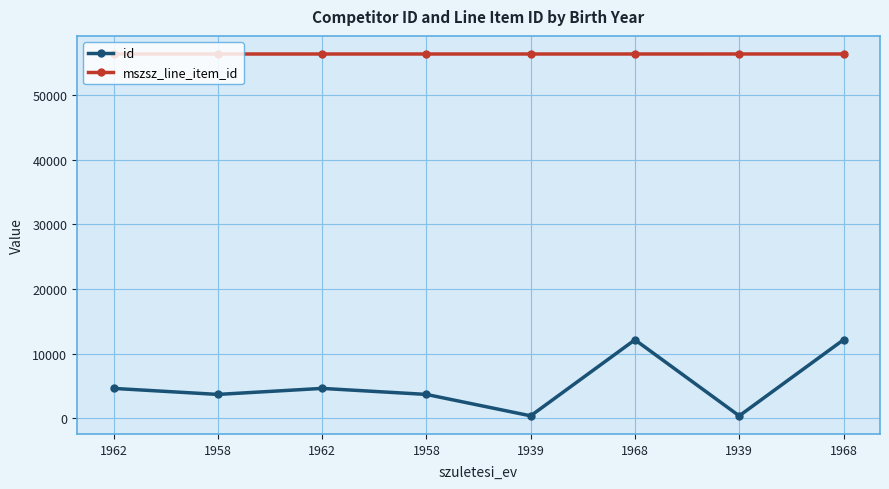

Is the value of mszsz_line_item_id at 1968 greater than the value of id at 1958?

Yes